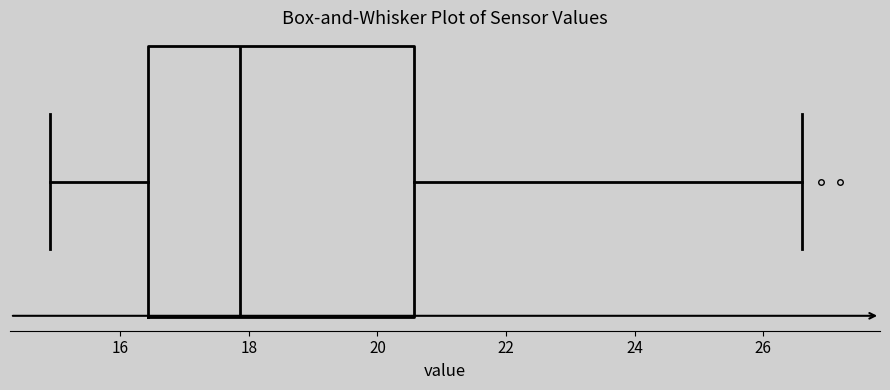

Where does the right whisker of the box end on the x-axis? The values are not printed on the chart, so give them approximately, as read against the axis.

26.6